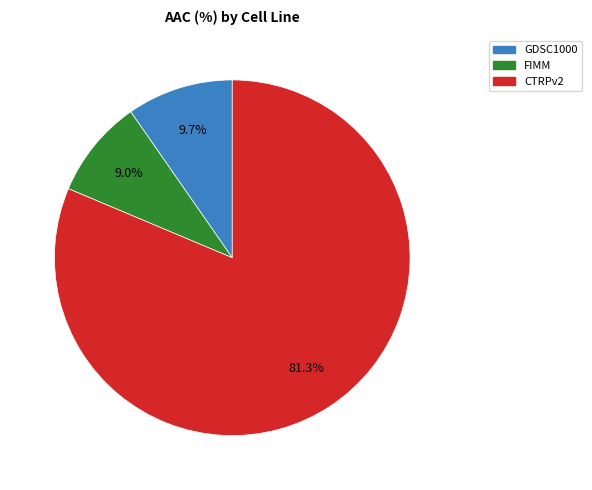

Which category has the smallest portion of the pie?

FIMM